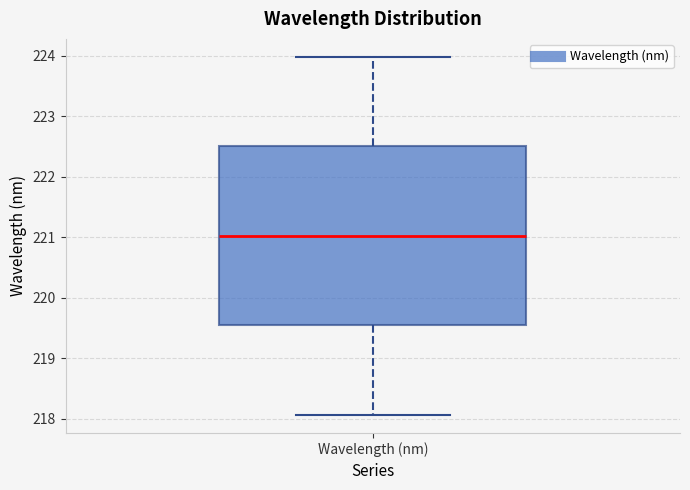

Read this box plot against the y-axis: the position of the median line, the range covered by the box, and the ends of both whiskers. The values are not printed on the chart, so give them approximately, as read against the axis.

median 221.0, box 219.5 to 222.5, whiskers 218.1 to 224.0